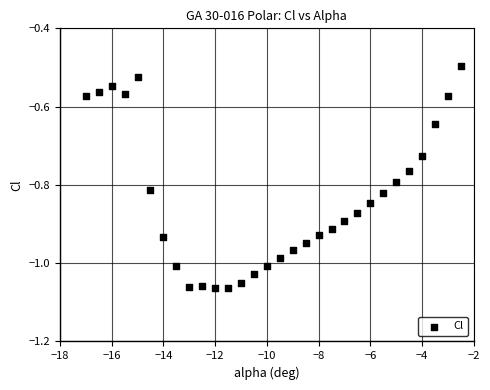

What is the range of Y values (max minus min)?

0.6